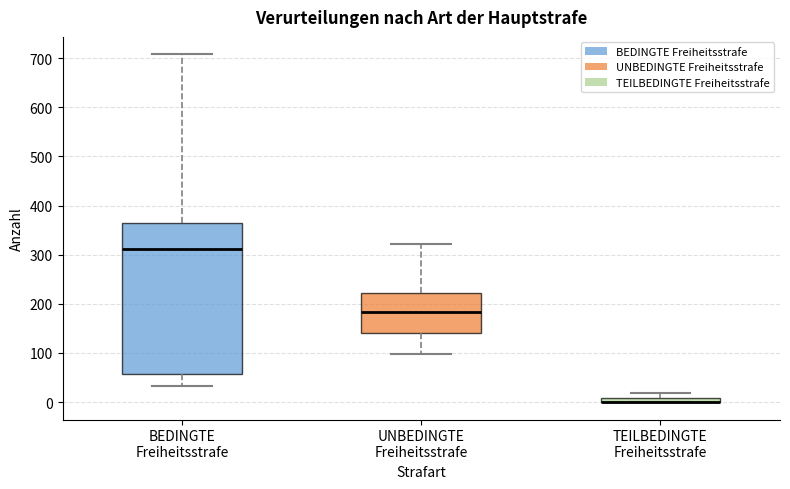

Comparing the boxes themselves (not the whiskers), which one is the tallest?

BEDINGTE Freiheitsstrafe